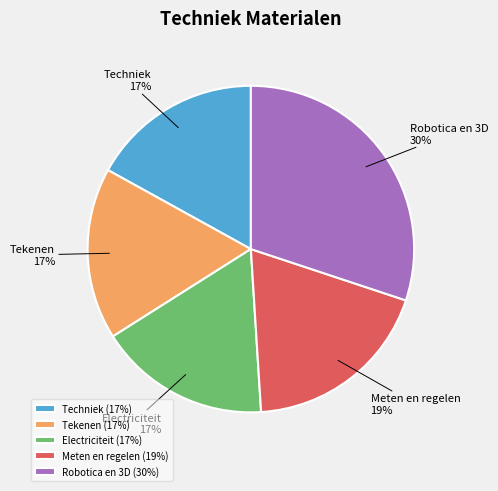

Is it true that Meten en regelen is 19% of the pie?

True